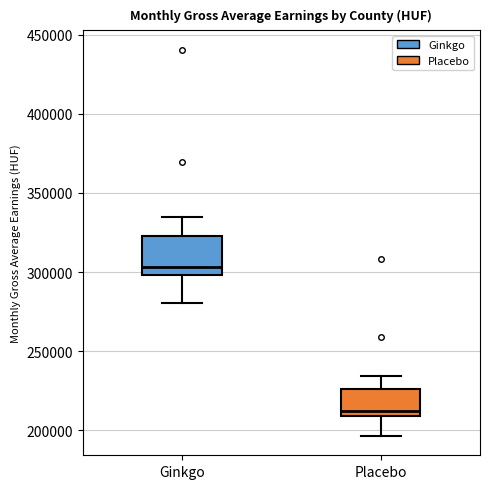

Where is the upper edge of the box for Ginkgo on the y-axis? The values are not printed on the chart, so give them approximately, as read against the axis.

325000